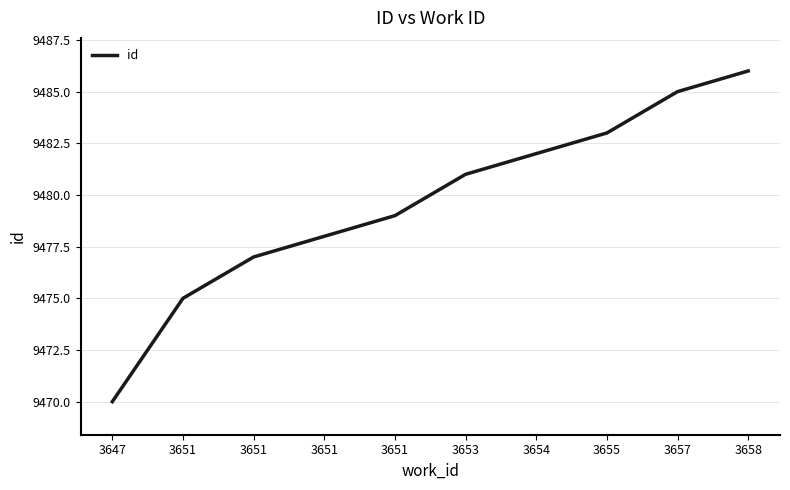

Does the chart have visible grid lines?

Yes